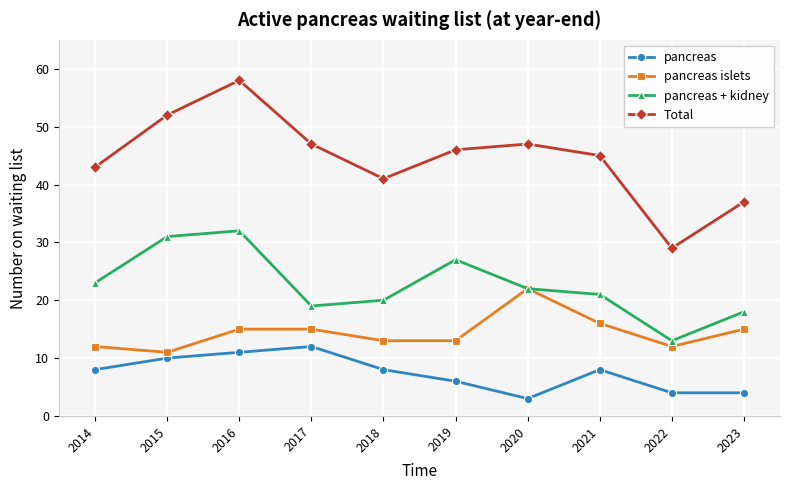

What is the difference between the pancreas values at 2019 and 2017?

6